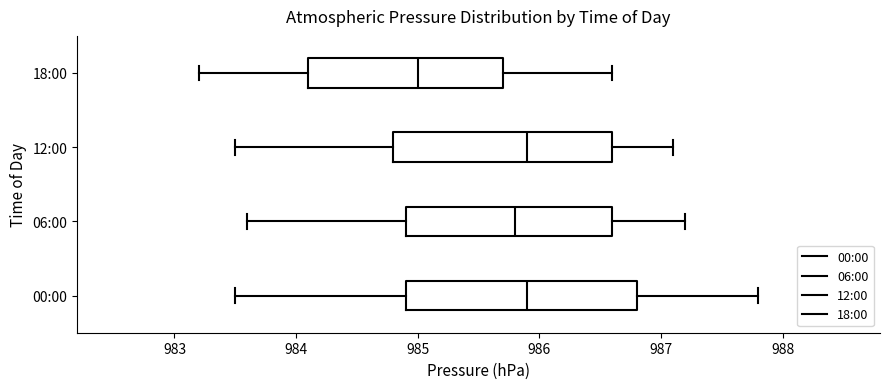

Where does the right whisker of the box for 12:00 end on the x-axis? The values are not printed on the chart, so give them approximately, as read against the axis.

987.1